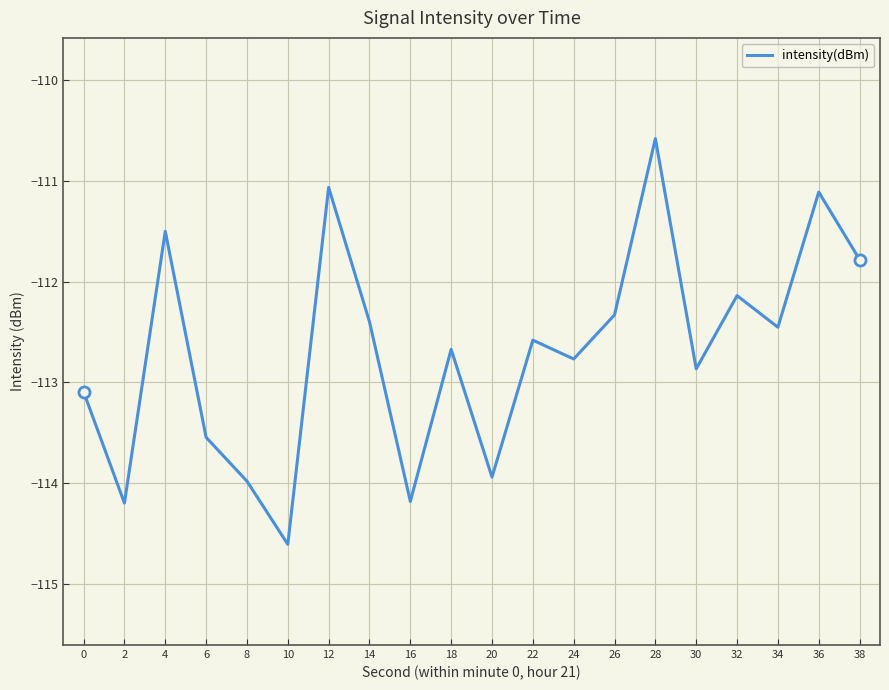

What is the difference between the values at 28 and 8?

3.4